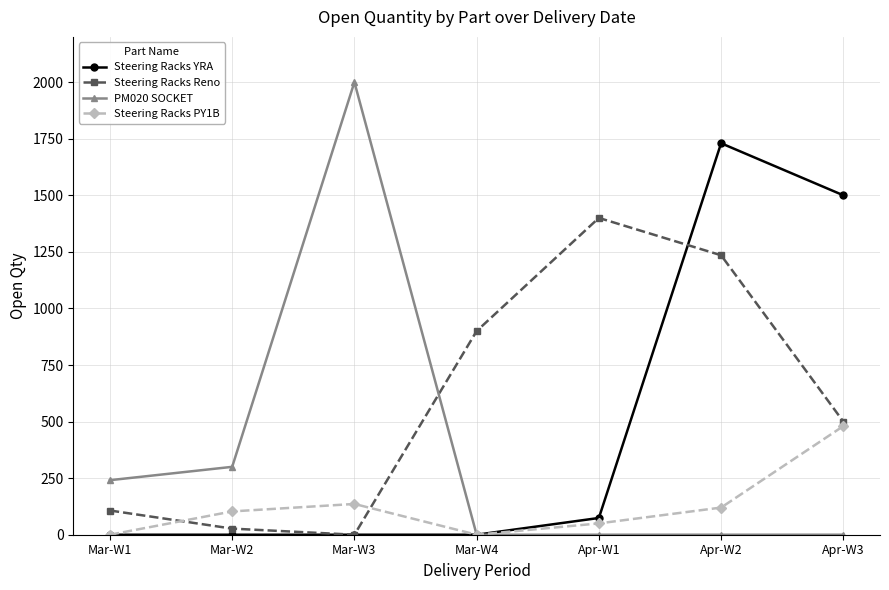

How many values in the PM020 SOCKET series exceed 0?

3